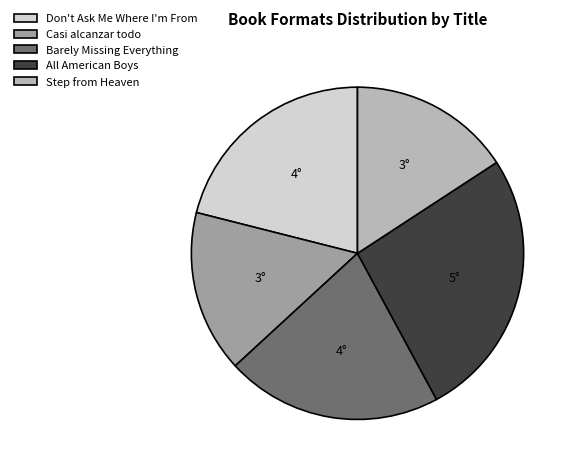

Is there a majority slice in this chart?

No